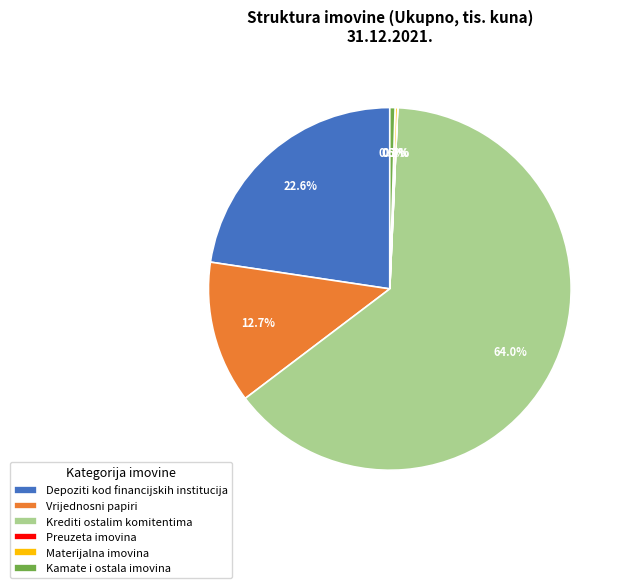

How much of the chart is everything except Depoziti kod financijskih institucija?

77.4%